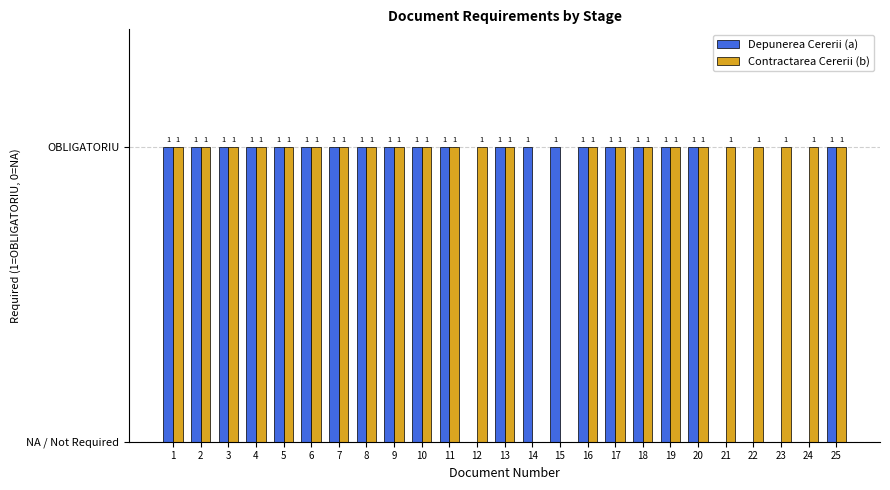

What are all the series names shown in the legend?

Depunerea Cererii (a), Contractarea Cererii (b)